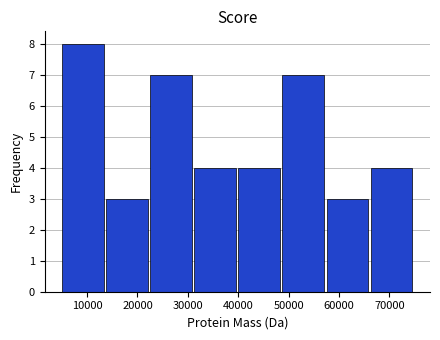

Over which range of the x-axis is the bar tallest?

5000 to 14000